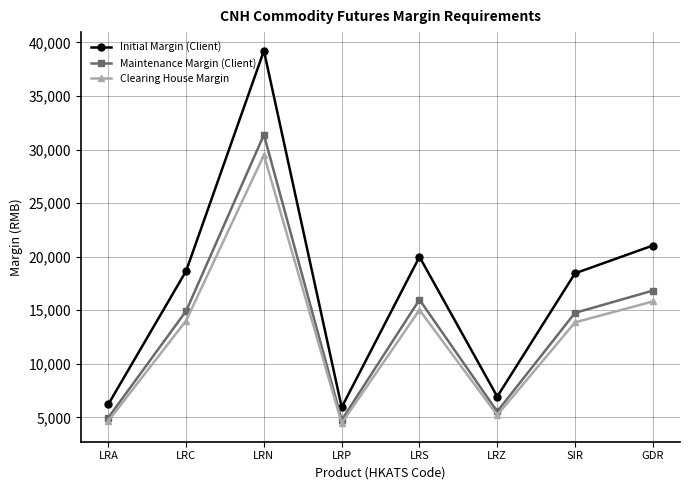

What is the label of the 1st point from the left?

LRA